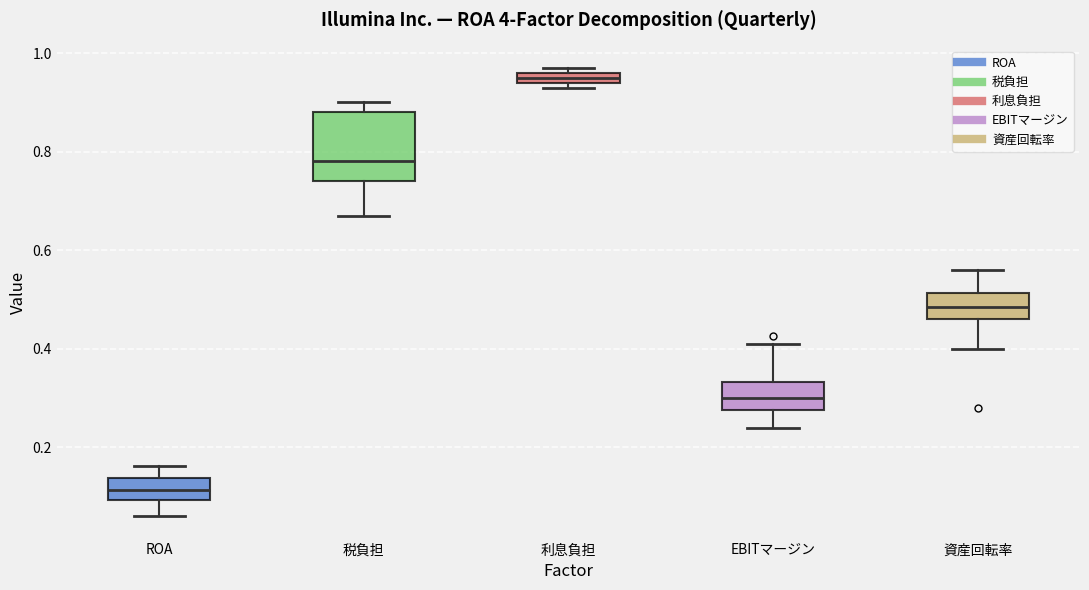

Which box has the lowest median line?

ROA